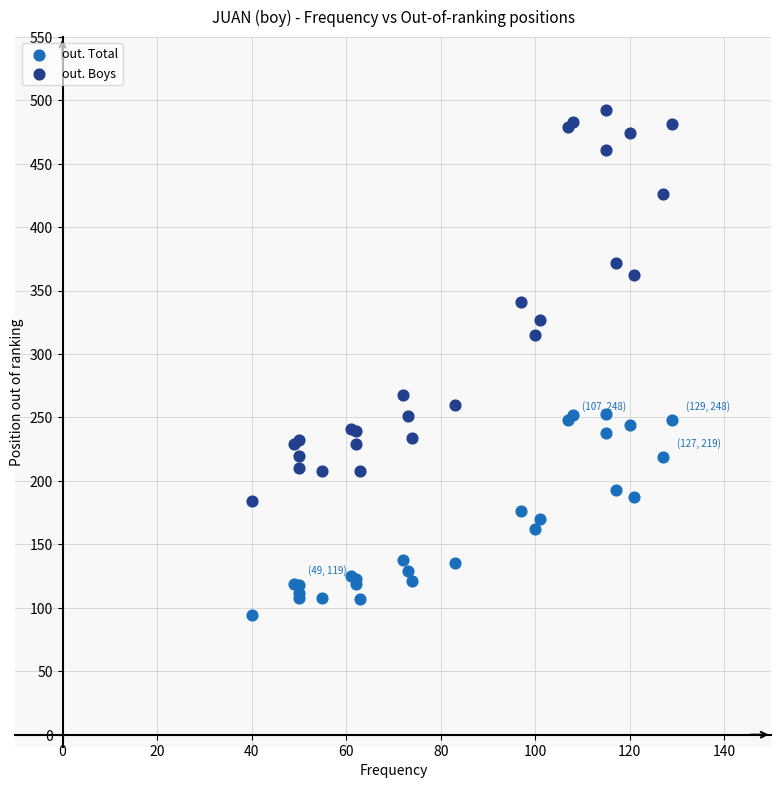

What are all the series names shown in the legend?

out. Total, out. Boys